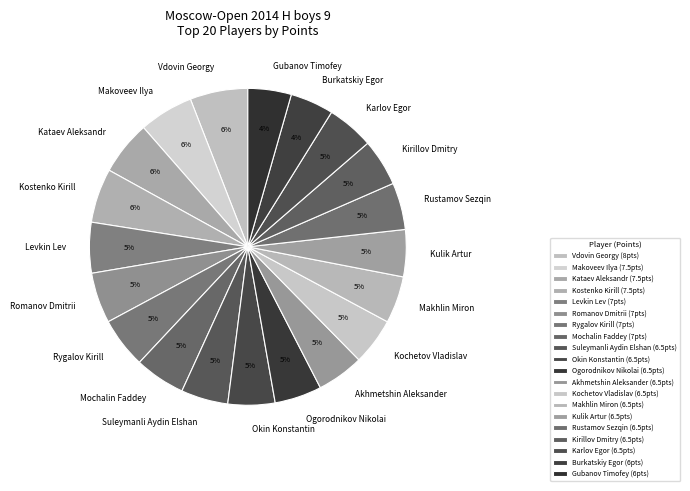

Which has a higher value, Makoveev Ilya or Kulik Artur?

Makoveev Ilya